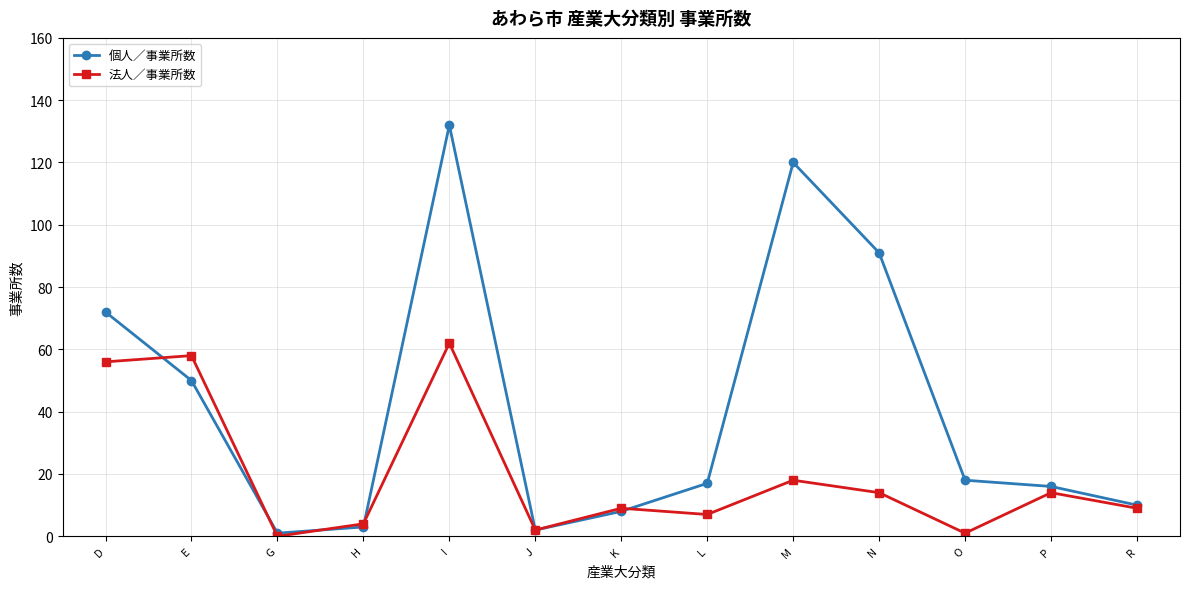

Which series has the largest range (max minus min)?

個人／事業所数